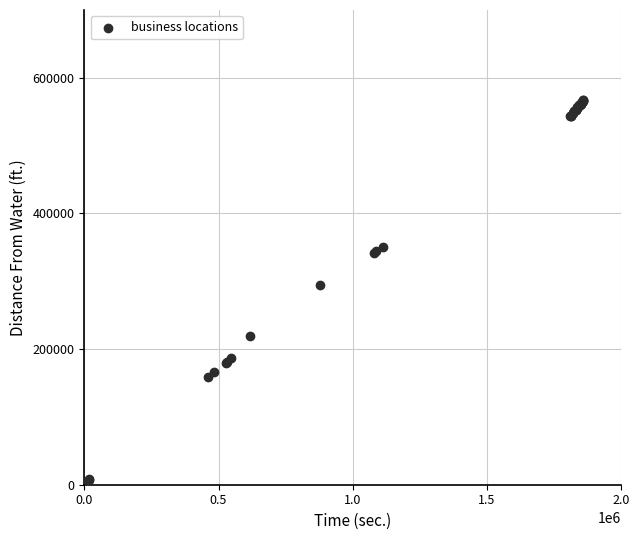

What Y value in the scatter plot is closest to 286150?

294501